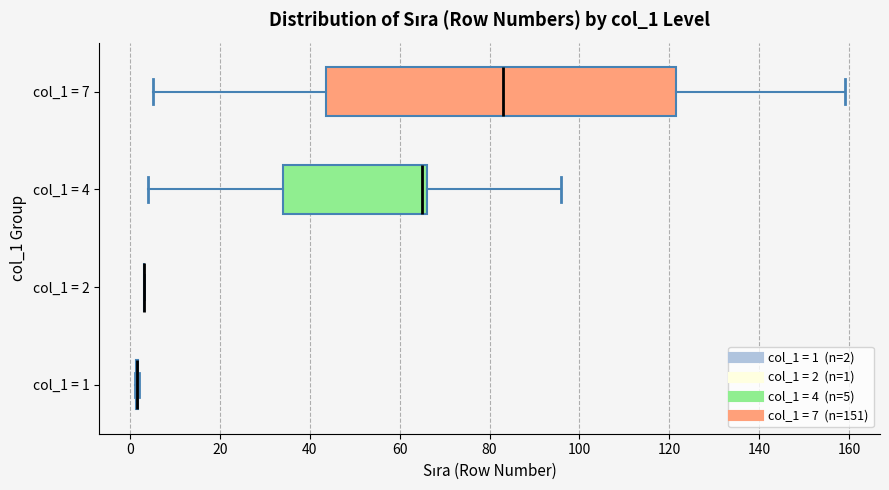

Reading bottom to top, transcribe this box plot: for each box, give where its median line is, the range the box spans, and where its two whiskers end, as read against the x-axis. The values are not printed on the chart, so give them approximately, as read against the axis.

col_1 = 1: box collapsed to a line at 2, whiskers 2 to 2
col_1 = 2: box collapsed to a line at 4, whiskers 4 to 4
col_1 = 4: median 66 (just left of the box's right edge), box 34 to 66, whiskers 4 to 96
col_1 = 7: median 84, box 44 to 122, whiskers 6 to 160